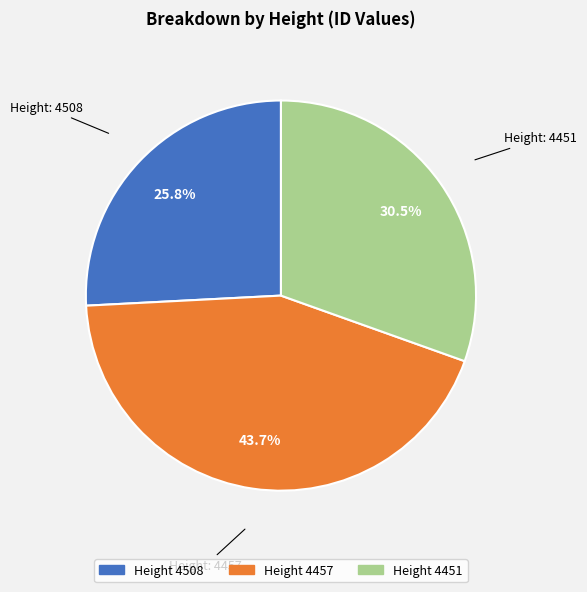

Does any single category account for the majority?

No